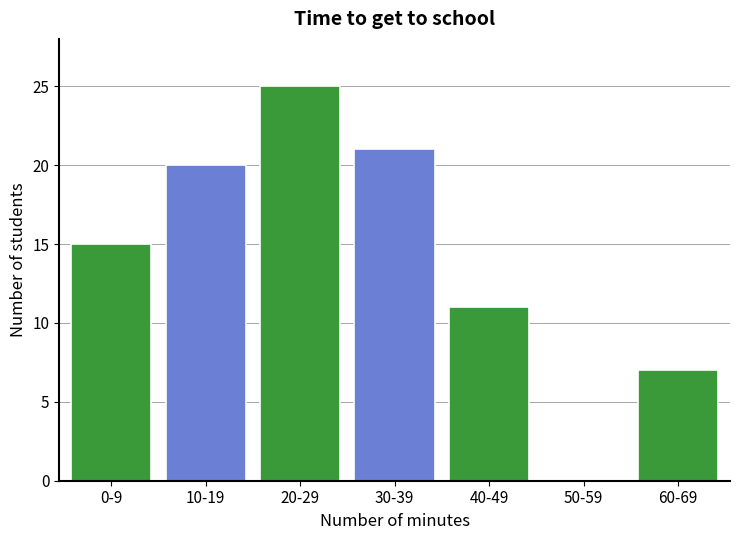

Reading left to right, list all the values displayed in this chart.

0-9=15	10-19=20	20-29=25	30-39=21	40-49=11	50-59=0	60-69=7